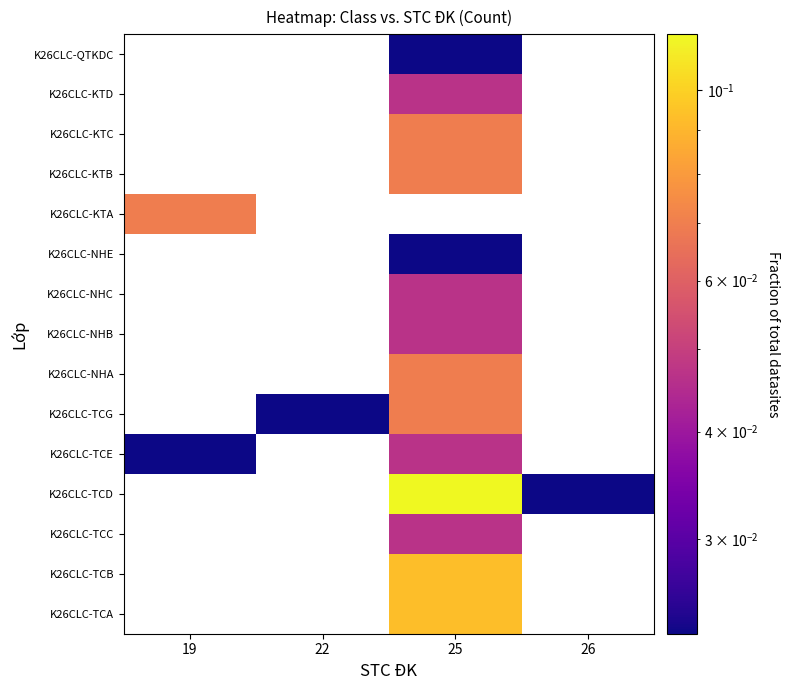

List the series in order of their overall mean, lowest first.

K26CLC-TCA, K26CLC-TCB, K26CLC-TCC, K26CLC-TCD, K26CLC-TCE, K26CLC-TCG, K26CLC-NHA, K26CLC-NHB, K26CLC-NHC, K26CLC-NHE, K26CLC-KTA, K26CLC-KTB, K26CLC-KTC, K26CLC-KTD, K26CLC-QTKDC